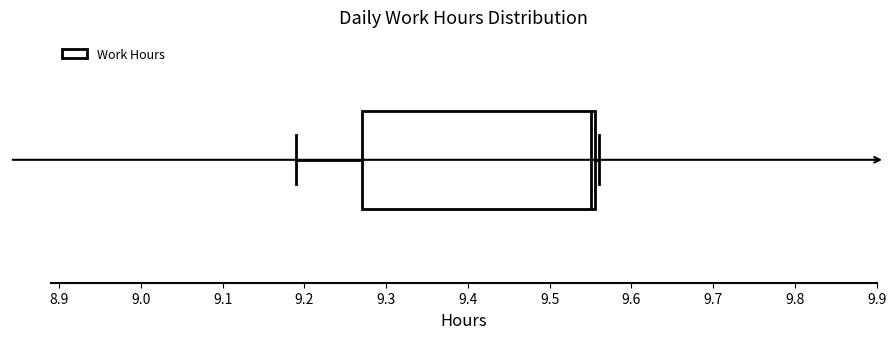

Where is the left edge of the box on the x-axis? The values are not printed on the chart, so give them approximately, as read against the axis.

9.27